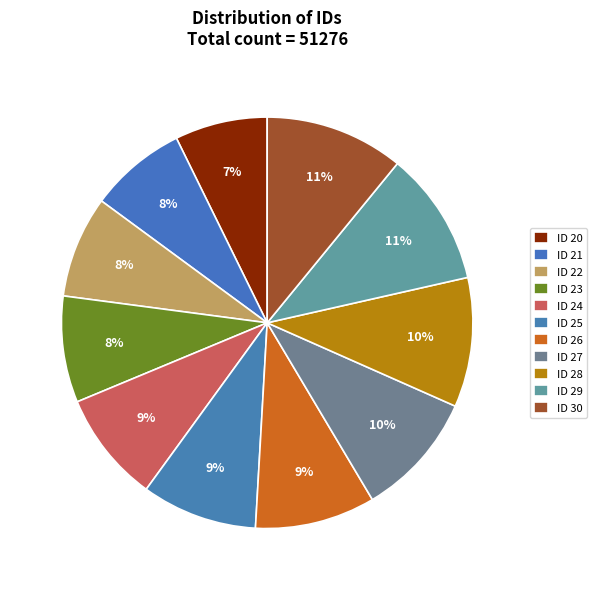

Approximately how many times larger is the value at ID 21 compared to ID 29?

0.7